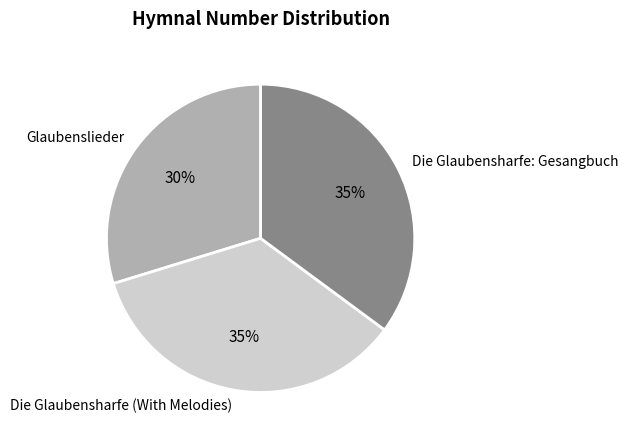

Which has a higher value, Die Glaubensharfe: Gesangbuch or Glaubenslieder?

Die Glaubensharfe: Gesangbuch